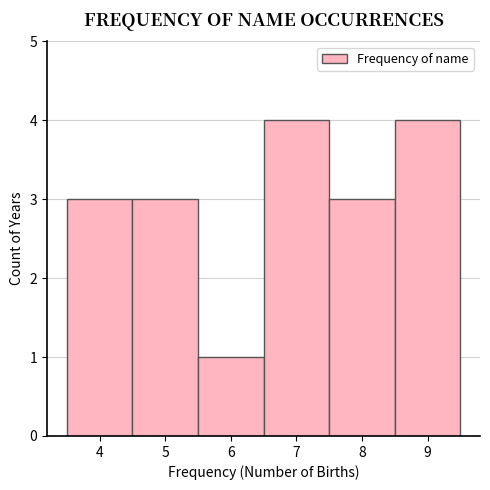

Reading left to right, transcribe this chart: for each bar, give the range it covers on the x-axis and its height. The values are not printed on the chart, so give them approximately, as read against the axis.

3.5 to 4.5: 3
4.5 to 5.5: 3
5.5 to 6.5: 1
6.5 to 7.5: 4
7.5 to 8.5: 3
8.5 to 9.5: 4